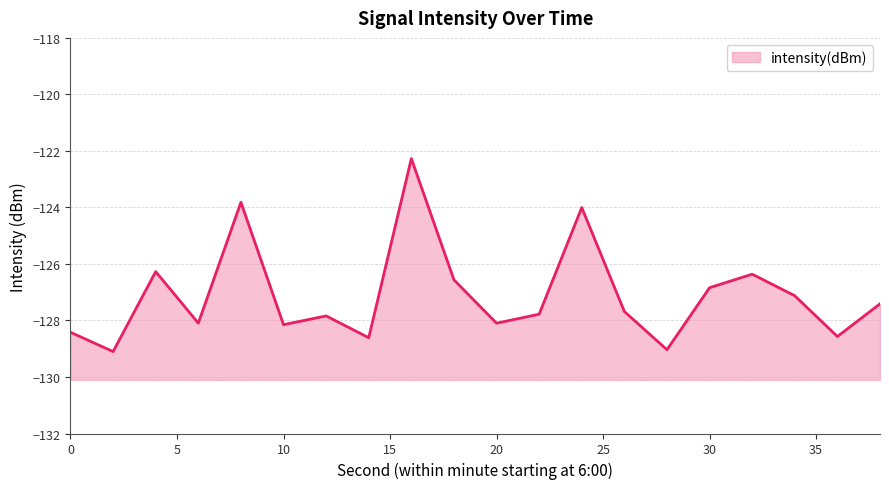

What is the change in value from 6 to 36?

-0.5